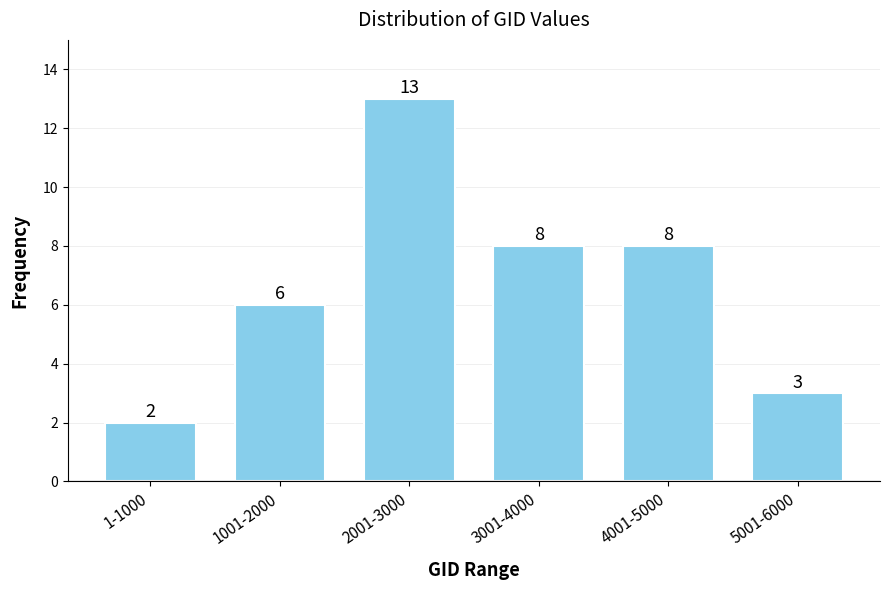

Reading left to right, list all the values displayed in this chart.

2	6	13	8	8	3